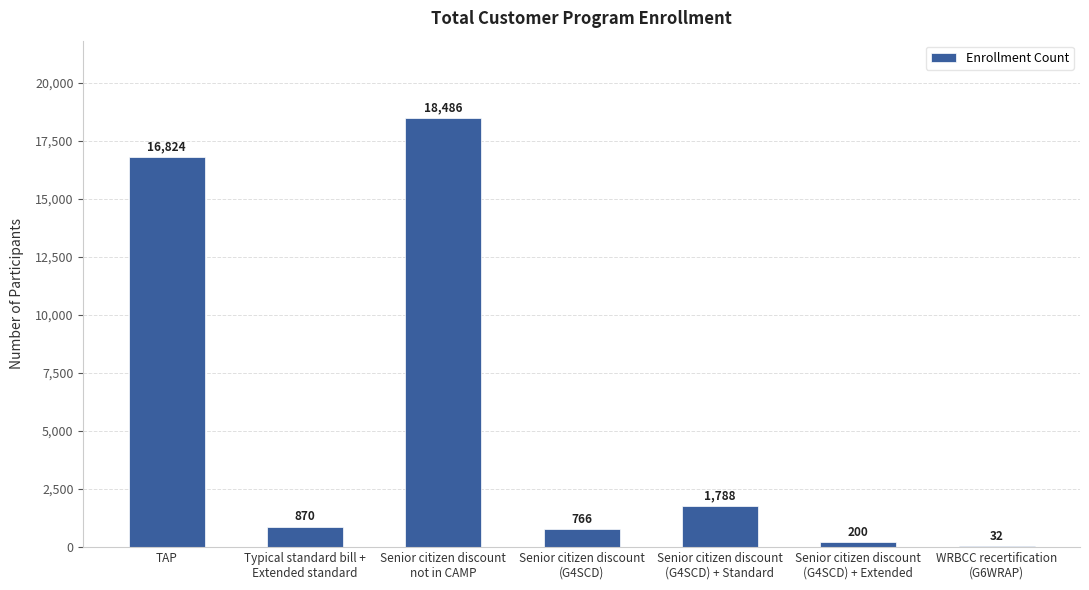

Reading left to right, transcribe all the data shown in this chart.

16824	870	18486	766	1788	200	32